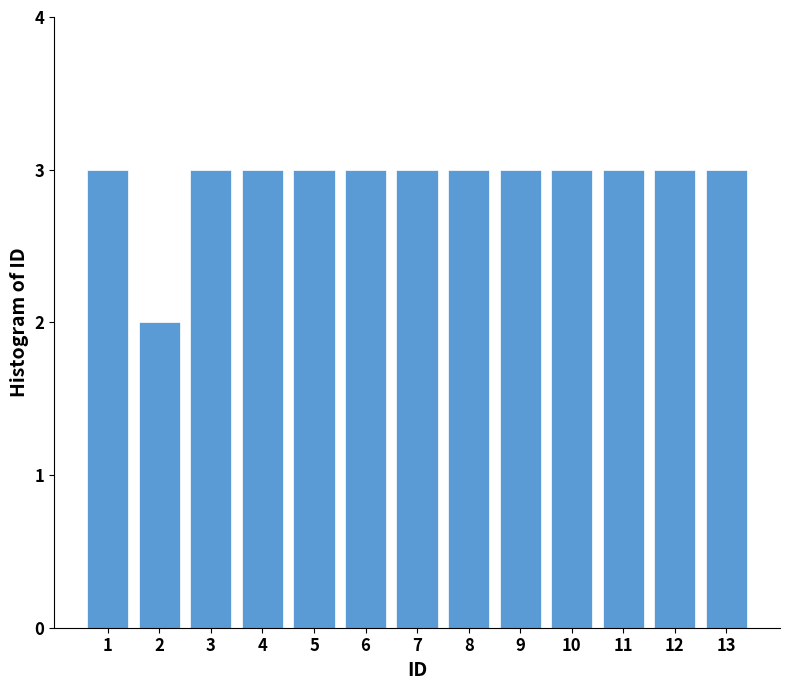

Which category has the lowest value across all series?

2